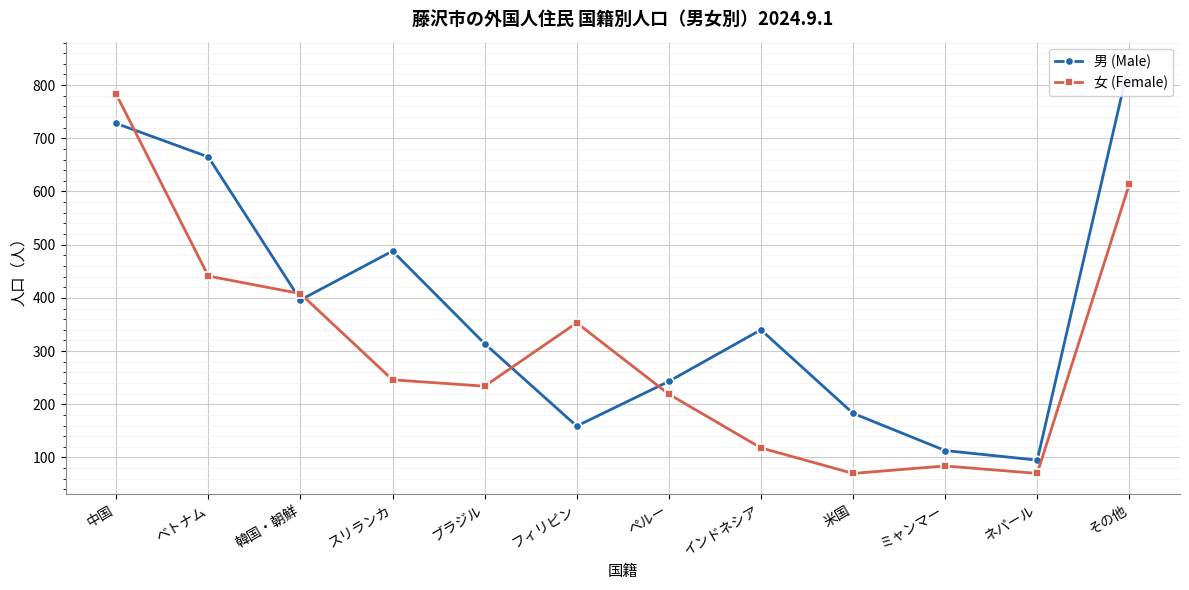

Reading right to left, what are all the values shown in this chart?

男 (Male): 843	95	113	183	340	243	159	314	488	396	665	728
女 (Female): 614	70	84	70	118	219	353	234	246	408	441	783